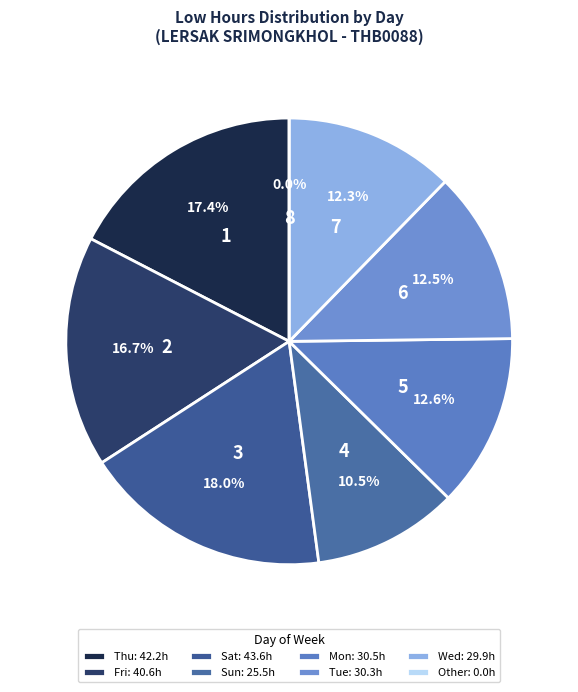

Does 11-Fri represent more than half of the total?

No